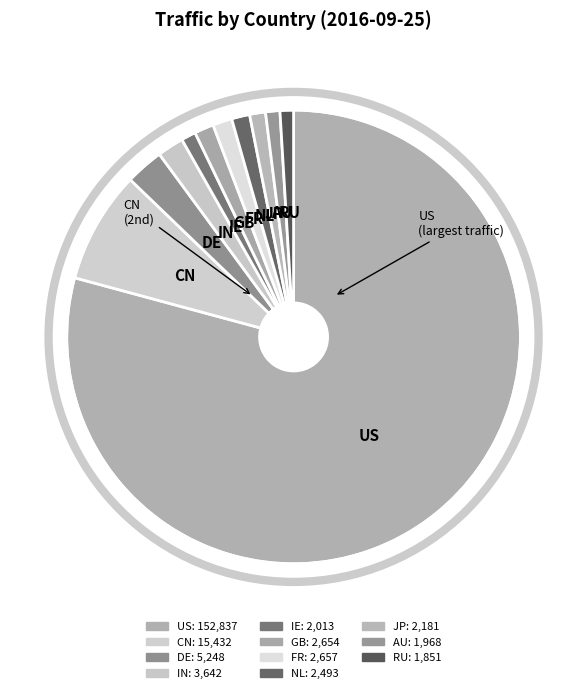

What is the smallest slice in the pie chart?

RU